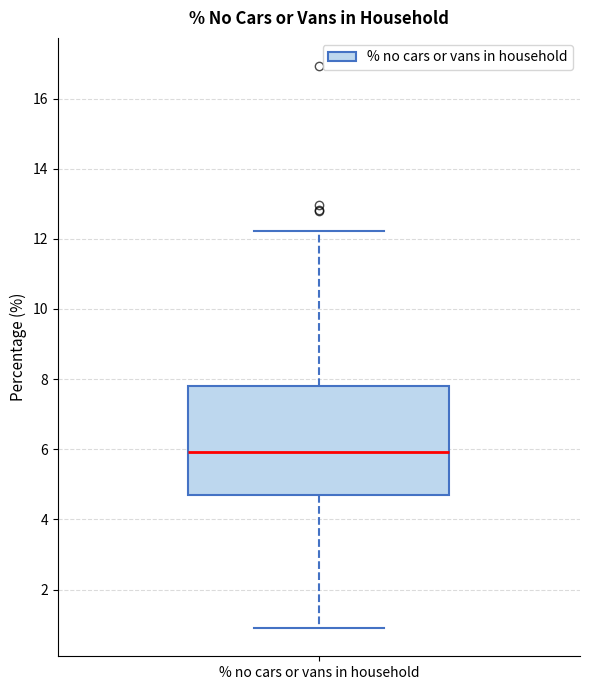

Transcribe this box plot: give where the median line is, the range the box spans, and where the two whiskers end, as read against the y-axis. The values are not printed on the chart, so give them approximately, as read against the axis.

median 6.0, box 4.8 to 7.8, whiskers 1.0 to 12.2